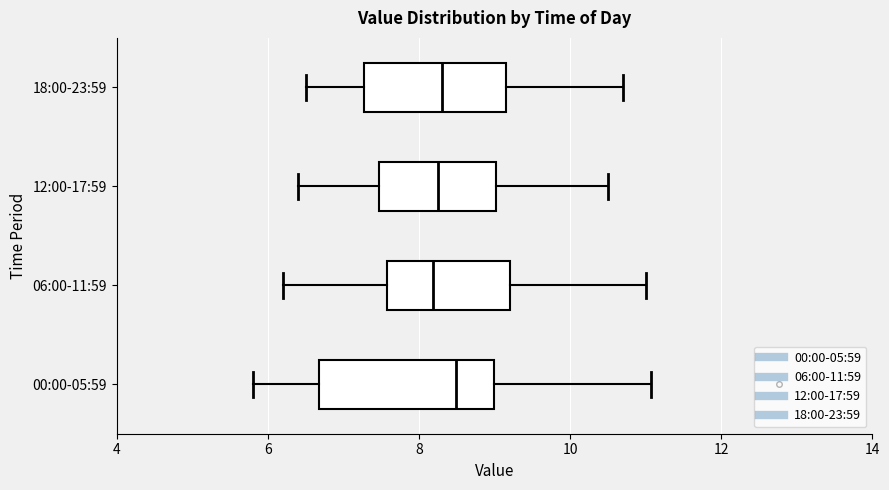

Reading bottom to top, transcribe this box plot: for each box, give where its median line is, the range the box spans, and where its two whiskers end, as read against the x-axis. The values are not printed on the chart, so give them approximately, as read against the axis.

00:00-05:59: median 8.4, box 6.6 to 9.0, whiskers 5.8 to 11.0
06:00-11:59: median 8.2, box 7.6 to 9.2, whiskers 6.2 to 11.0
12:00-17:59: median 8.2, box 7.4 to 9.0, whiskers 6.4 to 10.6
18:00-23:59: median 8.4, box 7.2 to 9.2, whiskers 6.6 to 10.8